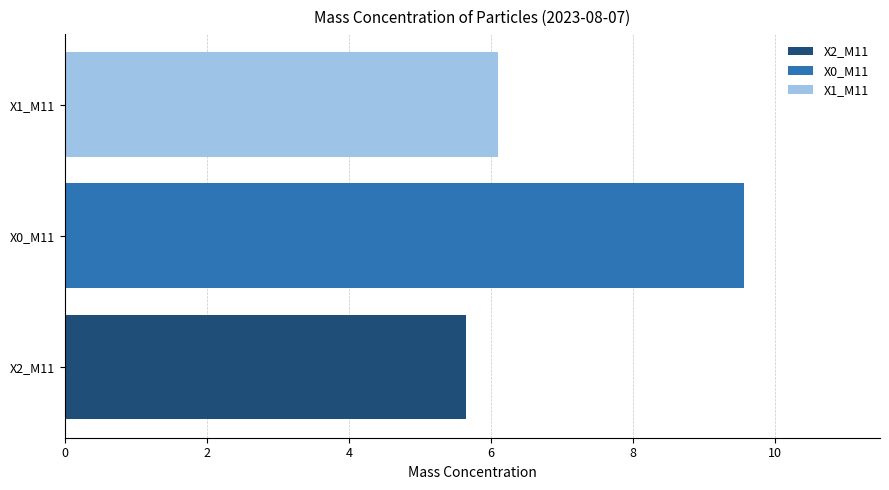

The value of X1_M11 at X0_M11 is 6.1. True or false?

True